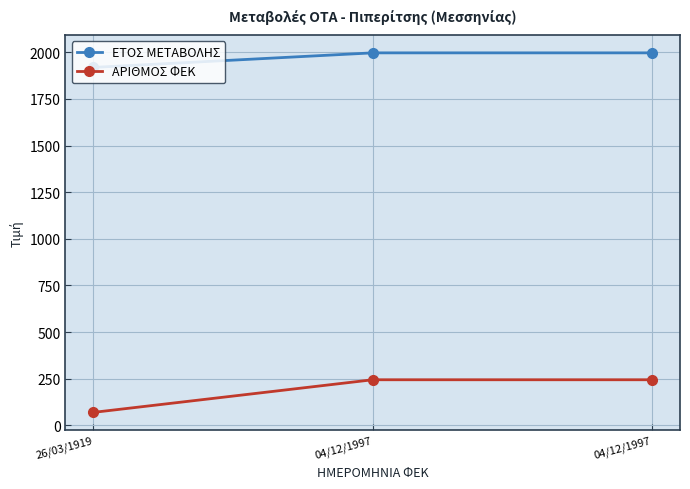

What is the spread (max minus min) of values at 04/12/1997?

1753